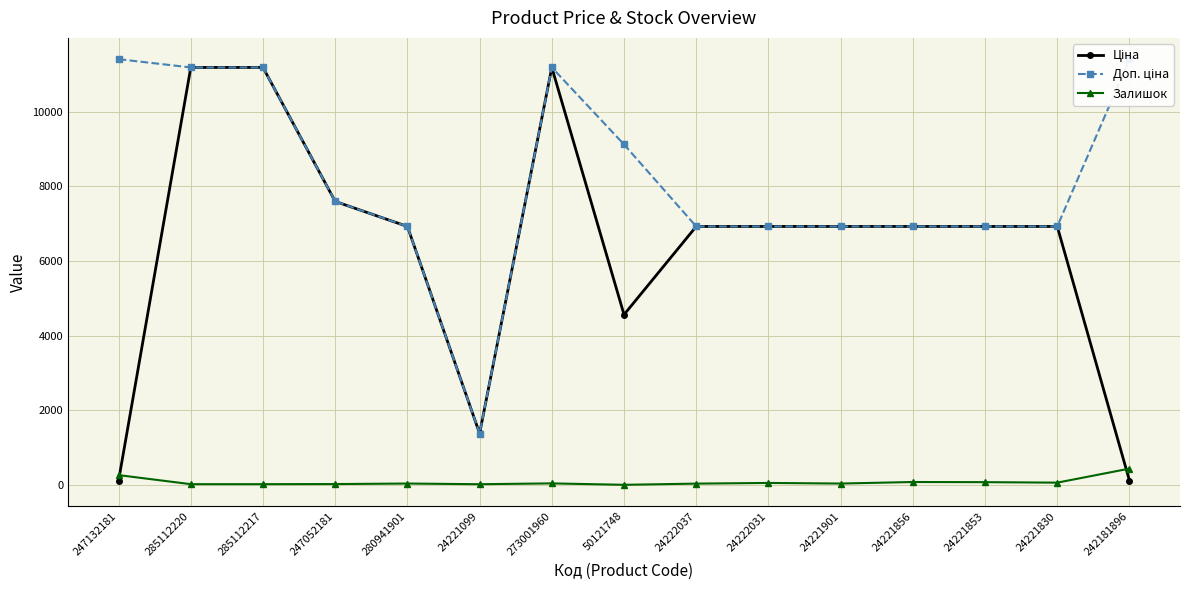

True or false: Ціна and Доп. ціна cross at least once.

False